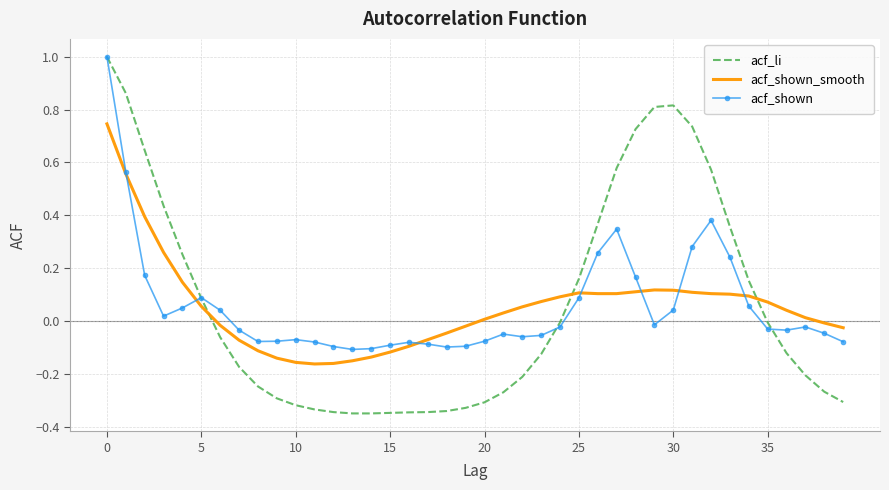

What is the highest value of the acf_li series?

1.0